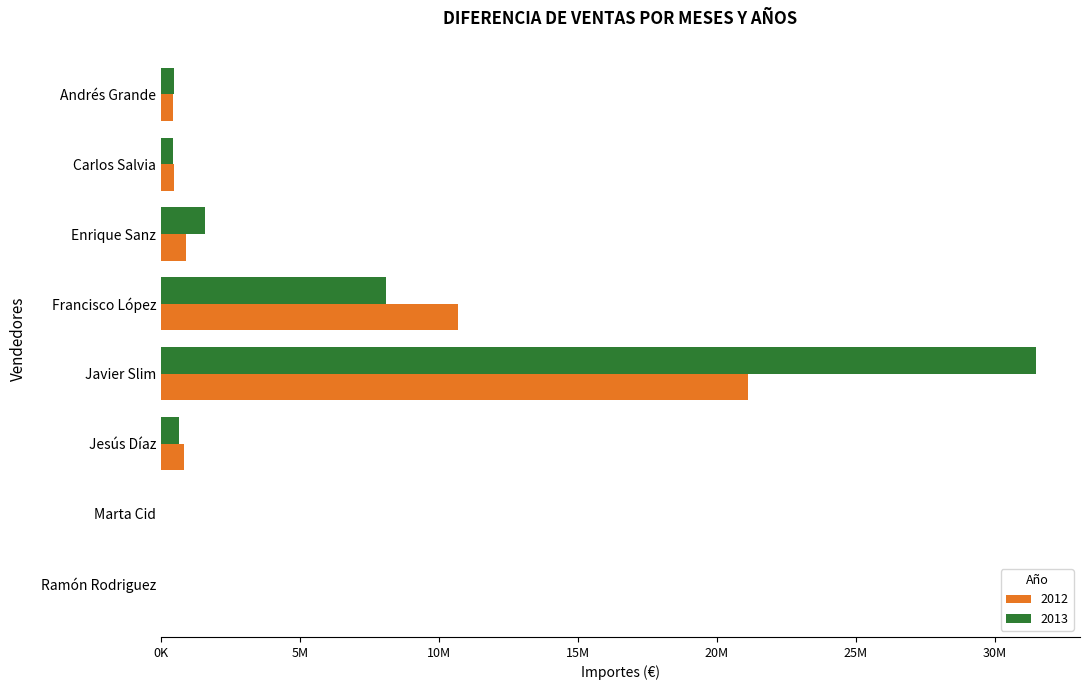

Which series has the largest range (max minus min)?

2013